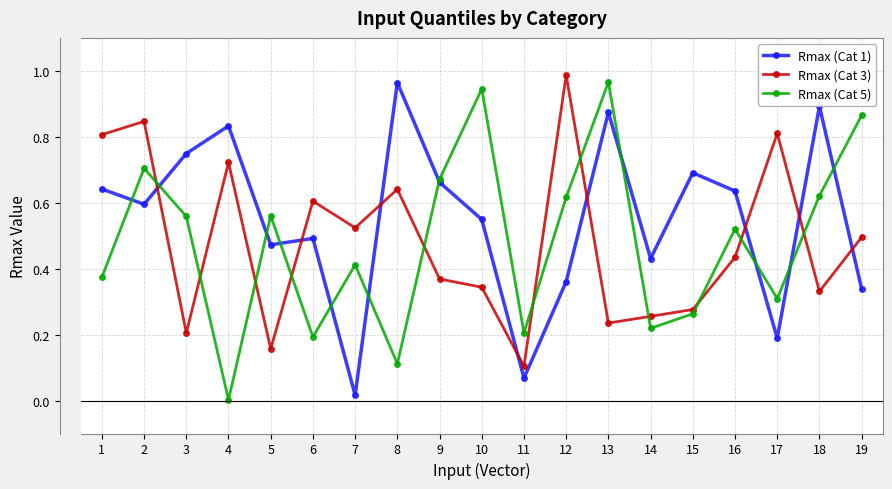

At how many categories does at least one series exceed 0?

19